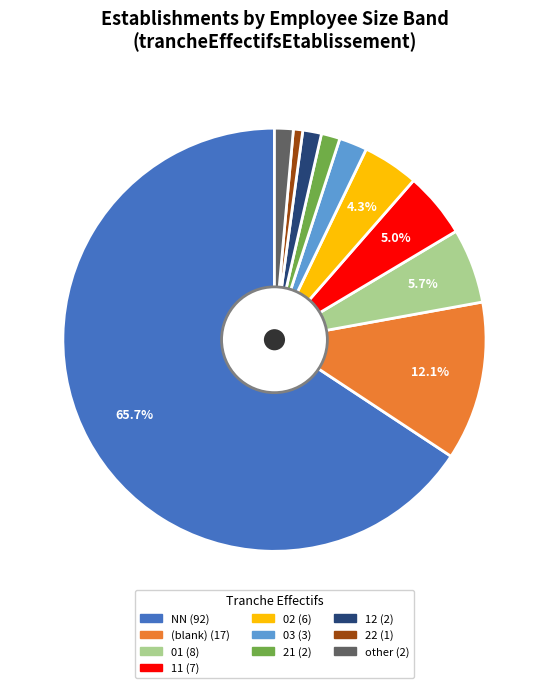

Count the number of slices in the pie.

10